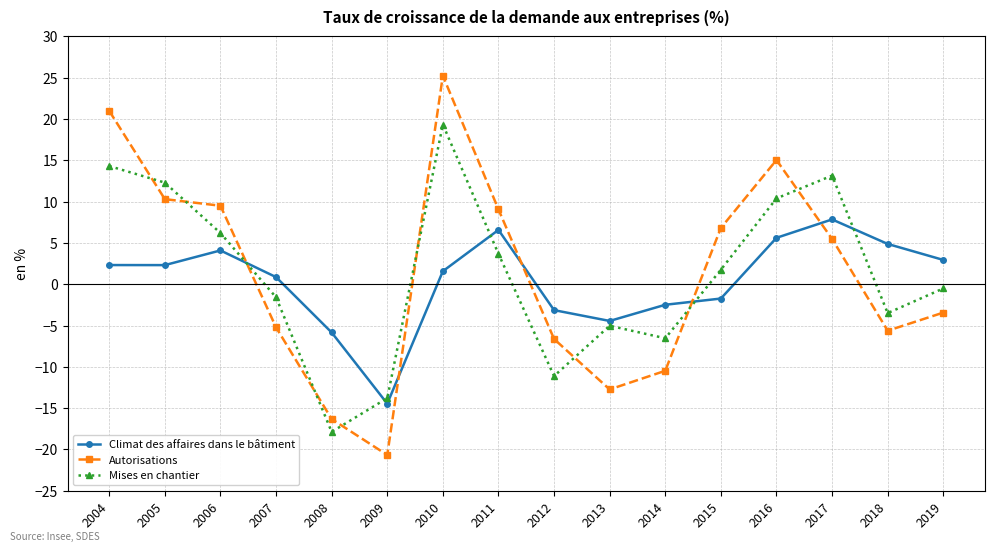

Which series changed the most between 2013 and 2019?

Autorisations